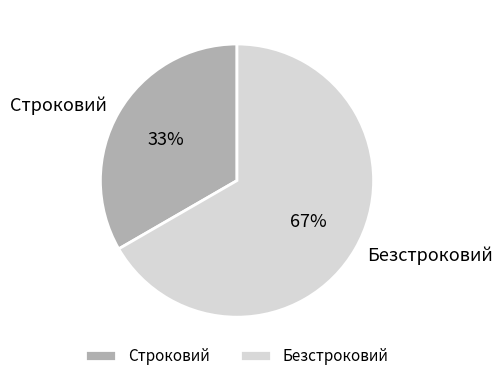

Which category has the biggest portion of the pie?

Безстроковий